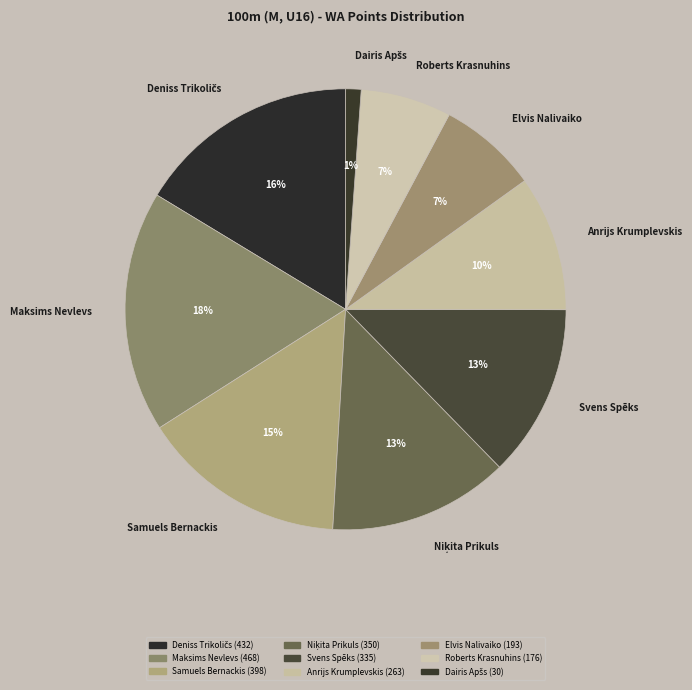

Is there any slice that represents more than half of the pie?

No